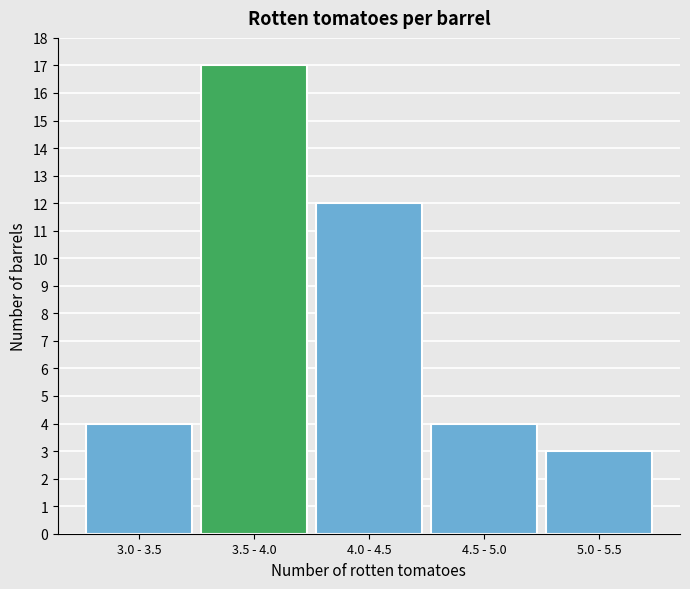

Reading right to left, list all the values displayed in this chart.

5.0 - 5.5=3	4.5 - 5.0=4	4.0 - 4.5=12	3.5 - 4.0=17	3.0 - 3.5=4